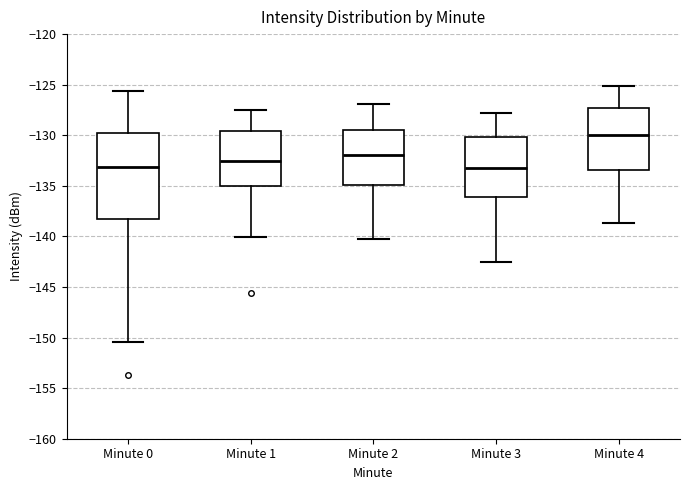

Where does the lower whisker of the box for Minute 2 end on the y-axis? The values are not printed on the chart, so give them approximately, as read against the axis.

-140.5